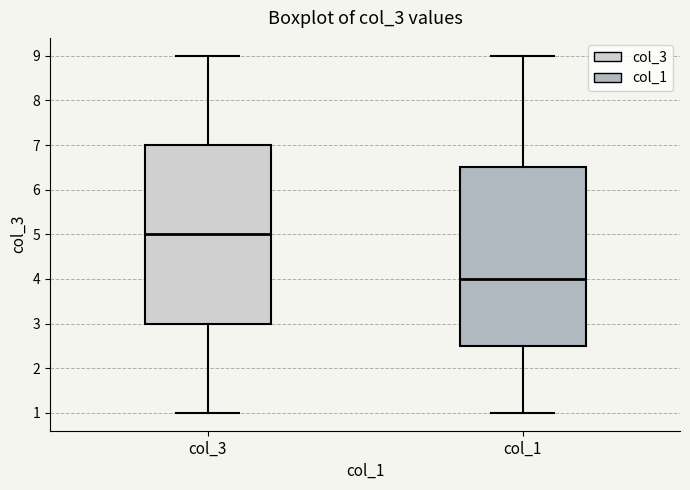

Reading left to right, transcribe this box plot: for each box, give where its median line is, the range the box spans, and where its two whiskers end, as read against the y-axis. The values are not printed on the chart, so give them approximately, as read against the axis.

col_3: median 5.0, box 3.0 to 7.0, whiskers 1.0 to 9.0
col_1: median 4.0, box 2.5 to 6.5, whiskers 1.0 to 9.0